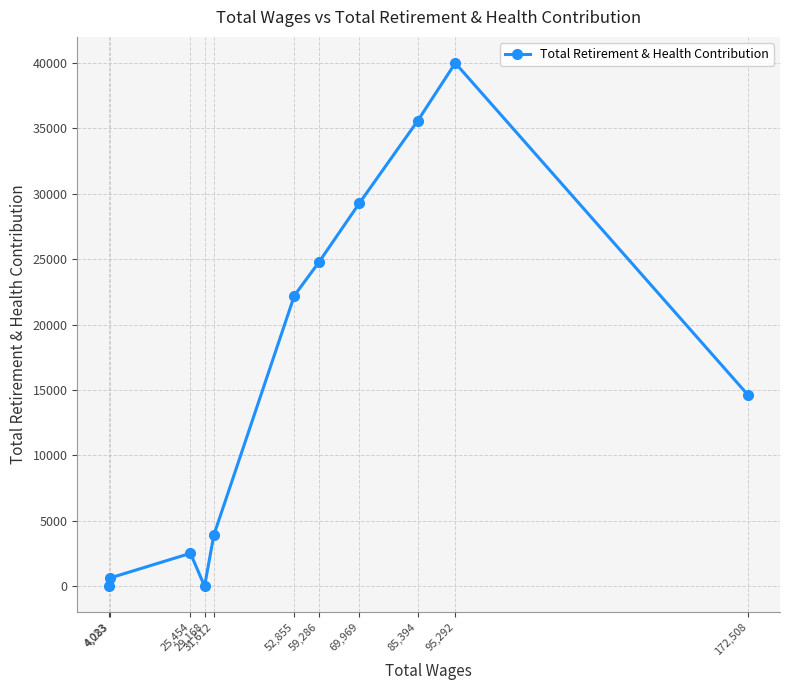

Reading left to right, what are all the values shown in this chart?

4,023=0	4,283=632	25,454=2514	29,168=0	31,612=3904	52,855=22226	59,286=24758	69,969=29276	85,394=35592	95,292=40004	172,508=14616